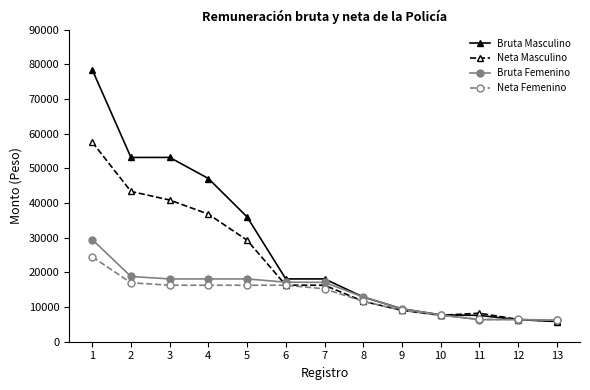

Which series has the largest range (max minus min)?

Bruta Masculino